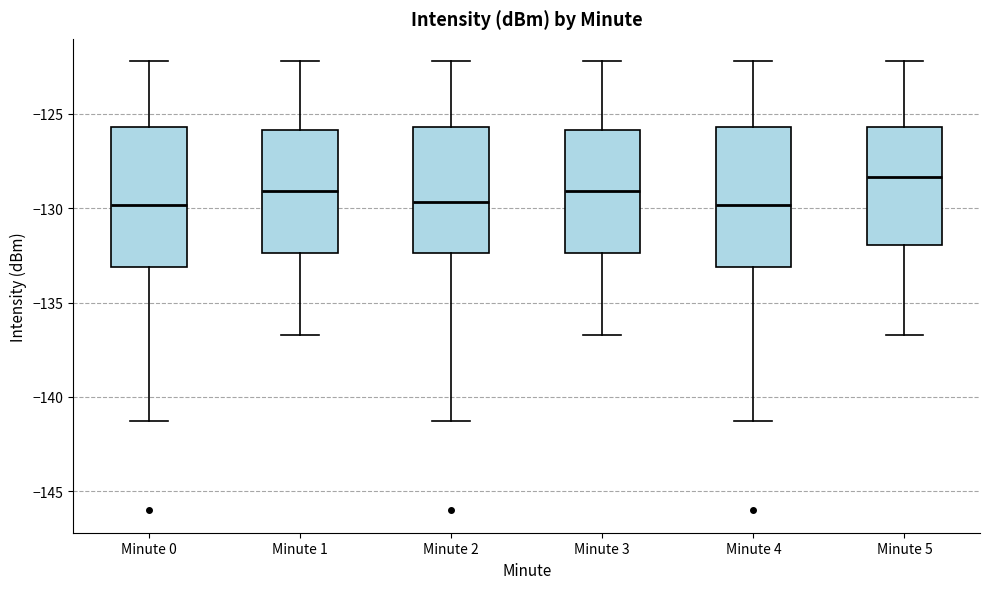

Reading left to right, transcribe this box plot: for each box, give where its median line is, the range the box spans, and where its two whiskers end, as read against the y-axis. The values are not printed on the chart, so give them approximately, as read against the axis.

Minute 0: median -130.0, box -133.0 to -125.5, whiskers -141.5 to -122.0
Minute 1: median -129.0, box -132.5 to -126.0, whiskers -136.5 to -122.0
Minute 2: median -129.5, box -132.5 to -125.5, whiskers -141.5 to -122.0
Minute 3: median -129.0, box -132.5 to -126.0, whiskers -136.5 to -122.0
Minute 4: median -130.0, box -133.0 to -125.5, whiskers -141.5 to -122.0
Minute 5: median -128.5, box -132.0 to -125.5, whiskers -136.5 to -122.0